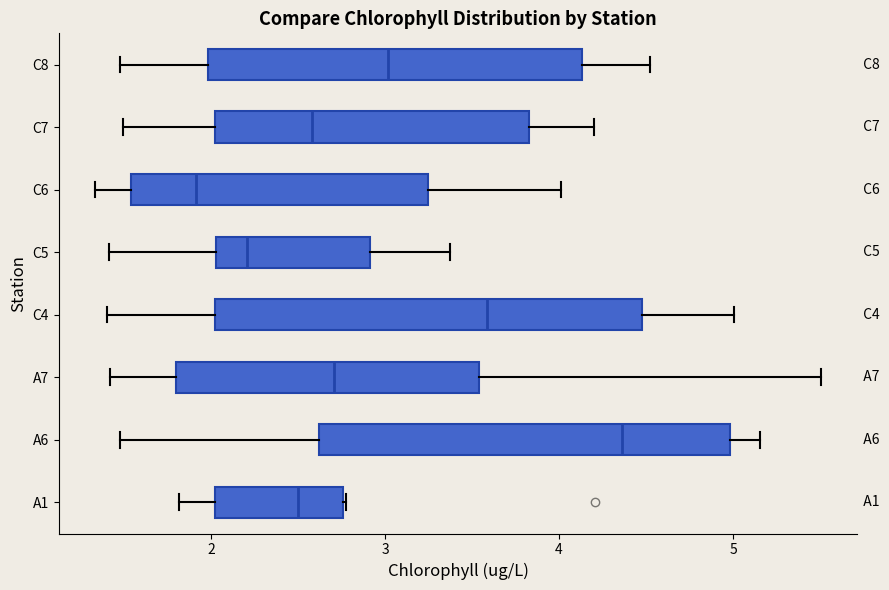

Which box has the furthest to the left median line?

C6